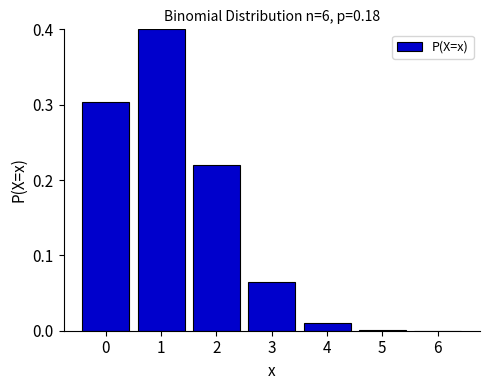

The chart shows a value of 0.7 at 1. True or false?

False